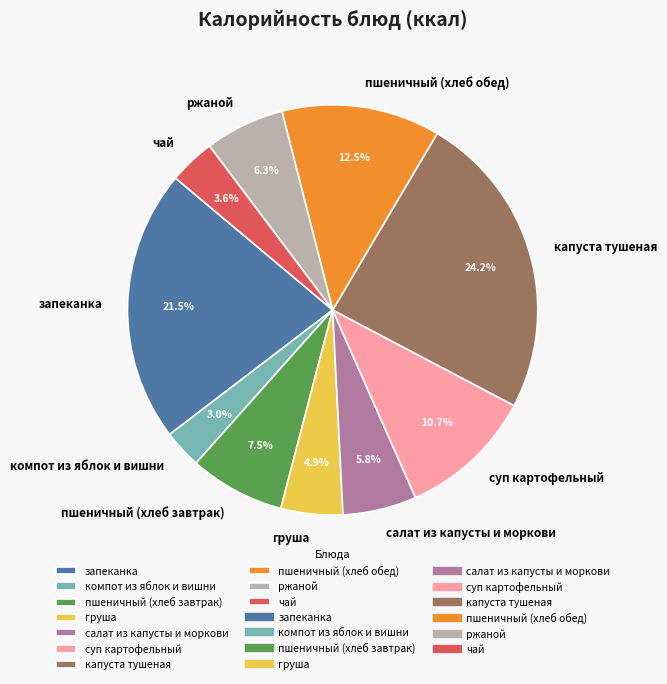

What is the total percentage of суп картофельный and компот из яблок и вишни?

13.7%